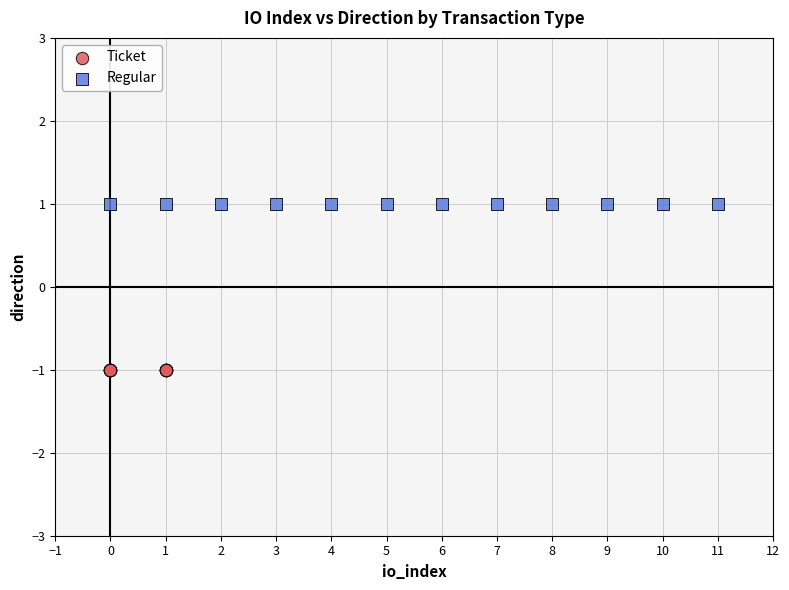

Which series contains the highest Y value?

Regular